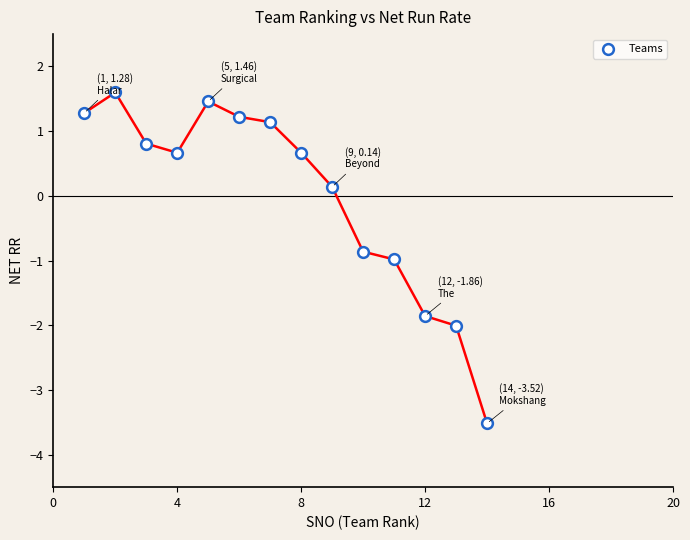

What is the range of X values (max minus min)?

13.0